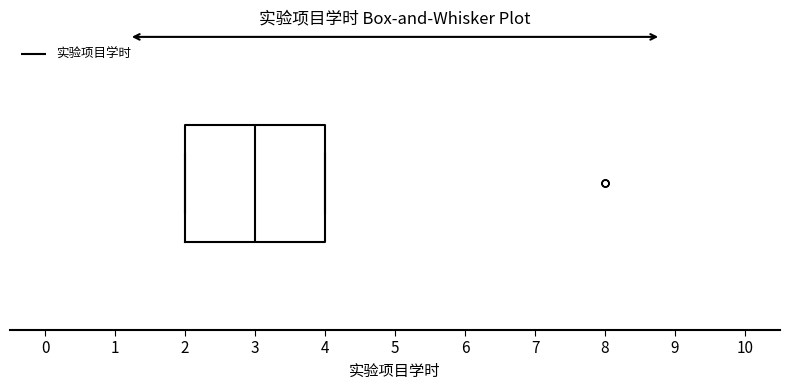

Read this box plot against the x-axis: the position of the median line, the range covered by the box, and the ends of both whiskers. The values are not printed on the chart, so give them approximately, as read against the axis.

median 3, box 2 to 4, whiskers 2 to 4